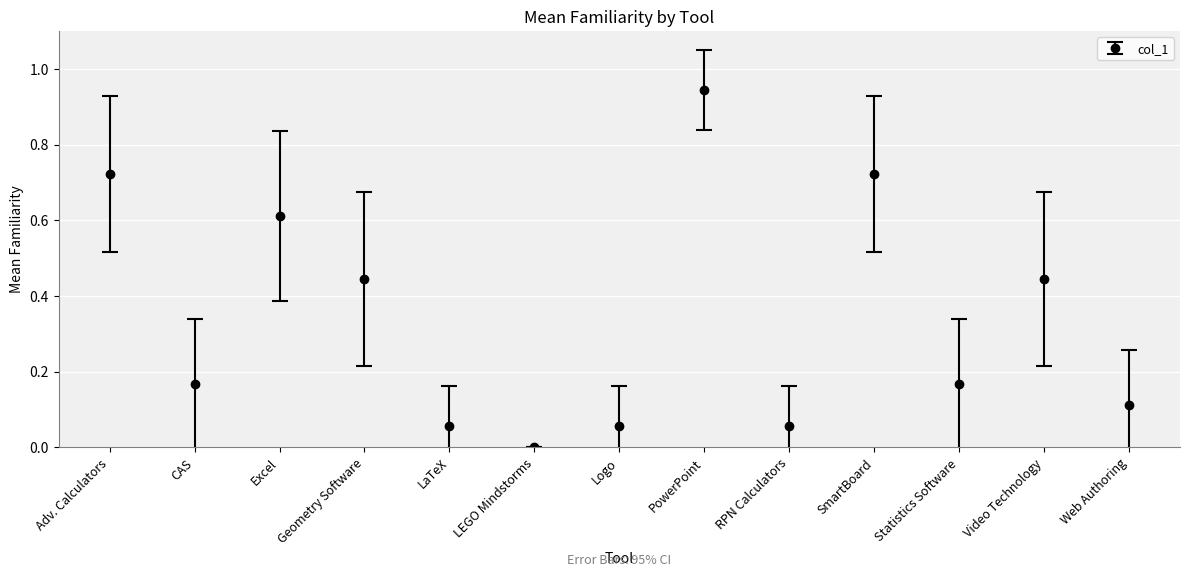

At which category does the chart reach its minimum across all series?

LEGO Mindstorms